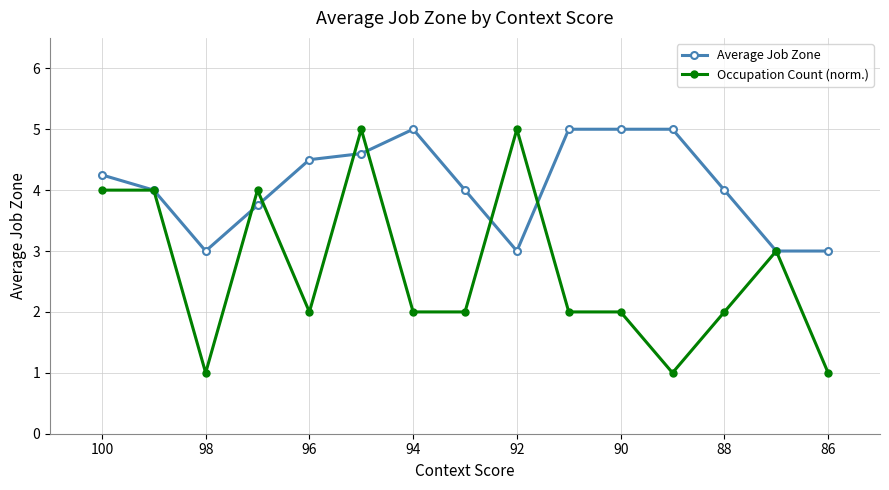

How many data points in Average Job Zone are less than 4?

5